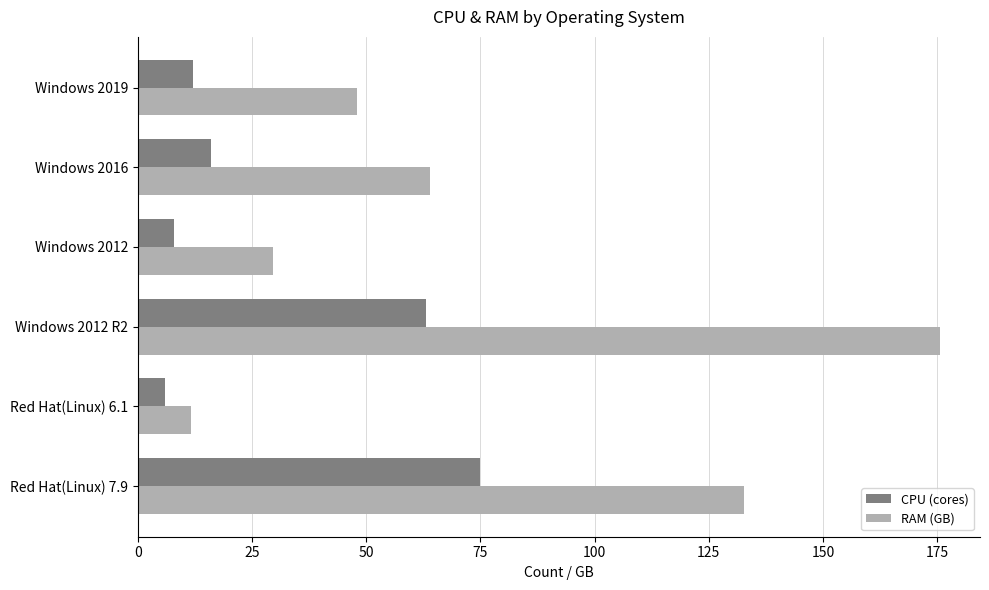

At which label does RAM (GB) reach its minimum?

Red Hat(Linux) 6.1